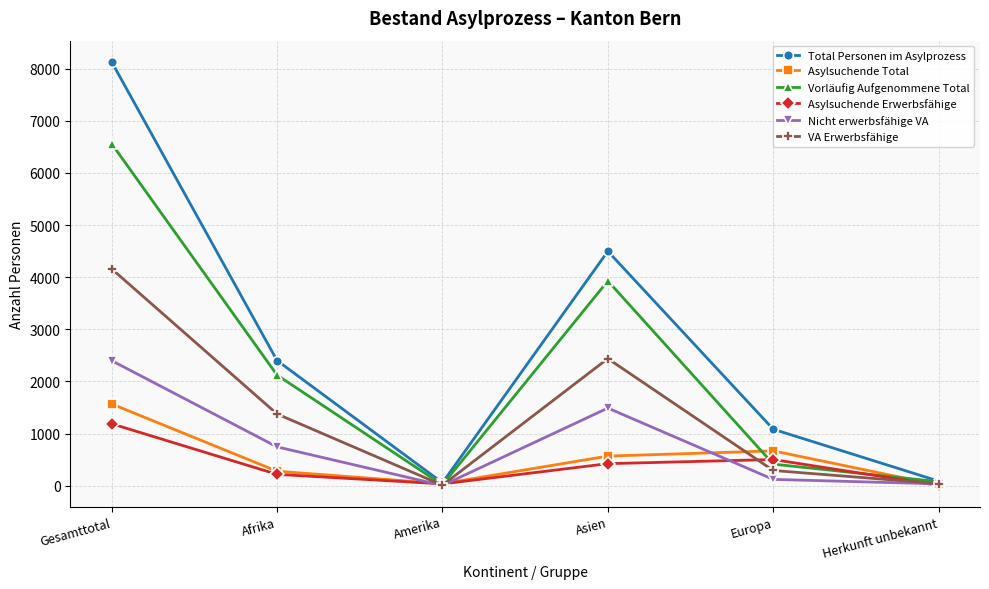

What is the sum of the VA Erwerbsfähige values at Amerika and Afrika?

1388